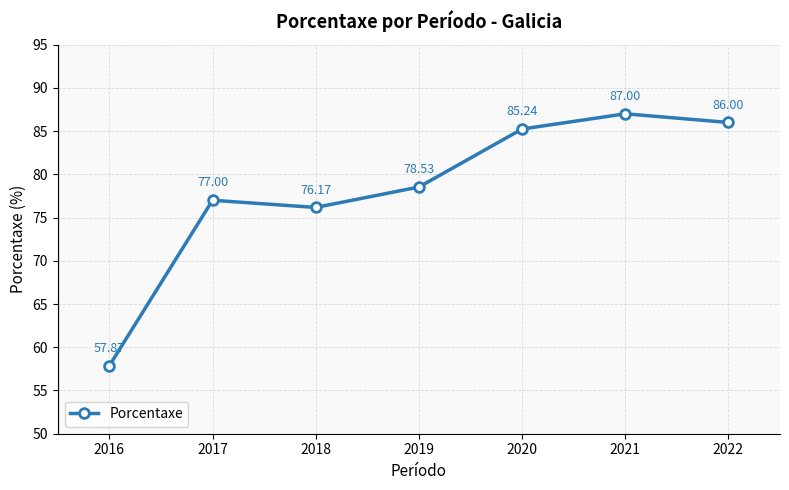

What is the maximum value shown in the chart?

87.0